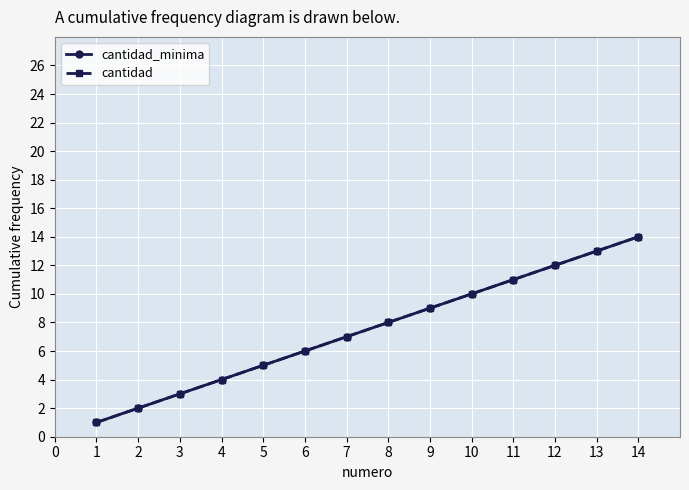

Does the chart have visible grid lines?

Yes